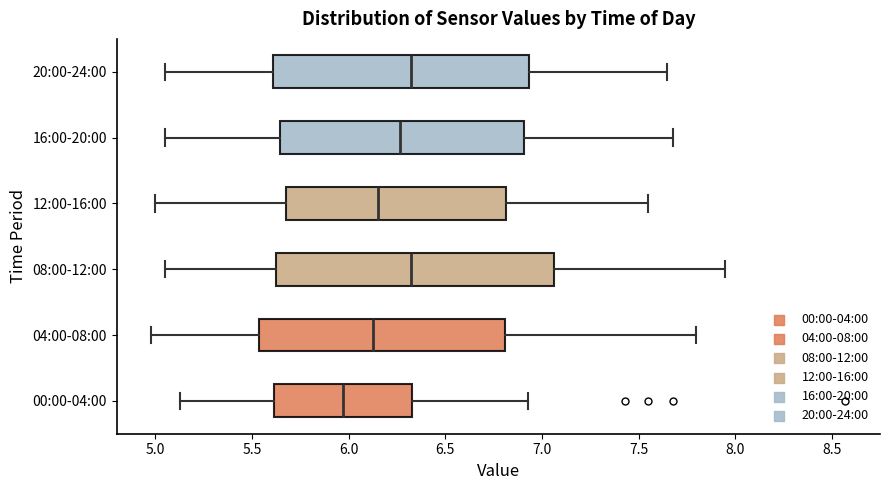

Which box has the furthest to the left median line?

00:00-04:00